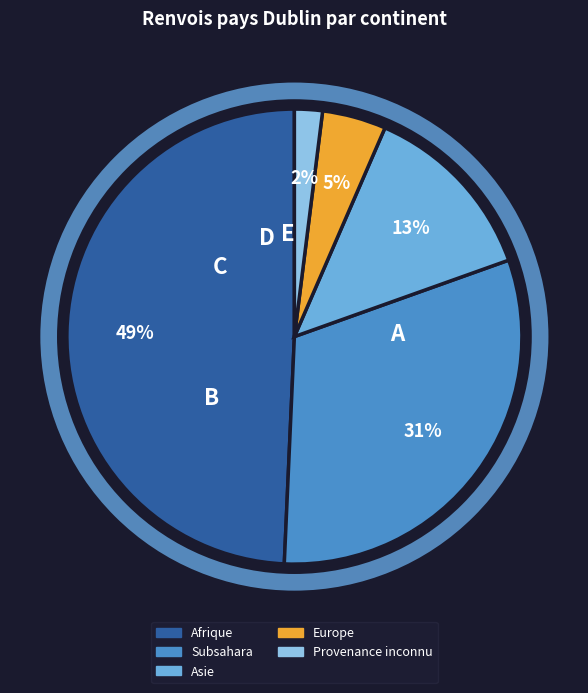

Combined, do Asie and Subsahara account for over 50%?

No